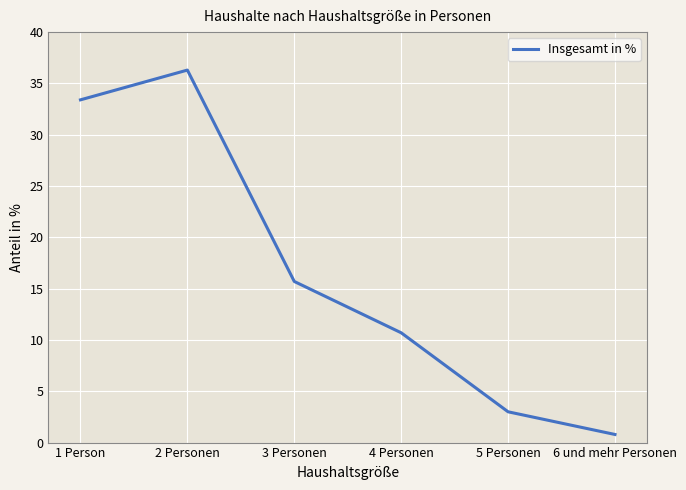

What is the maximum value shown in the chart?

36.3